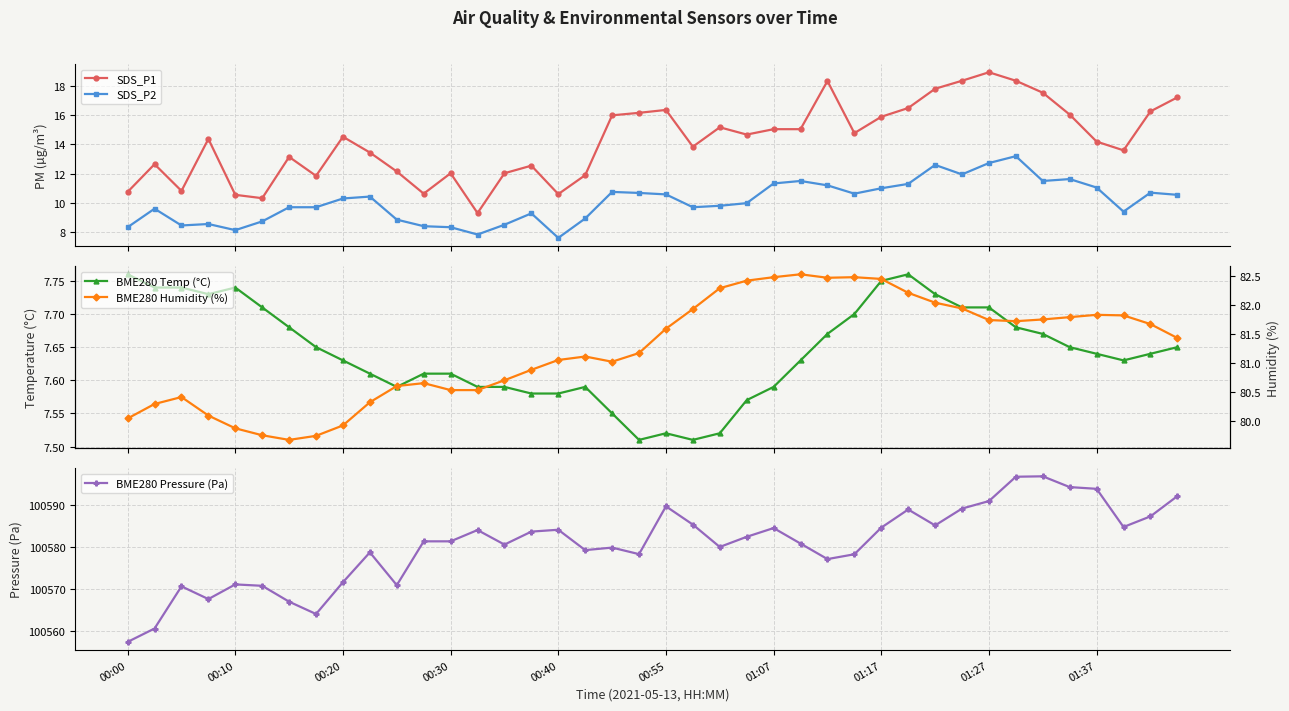

What is the value of the SDS_P1 point at the 3rd from the left?

10.8